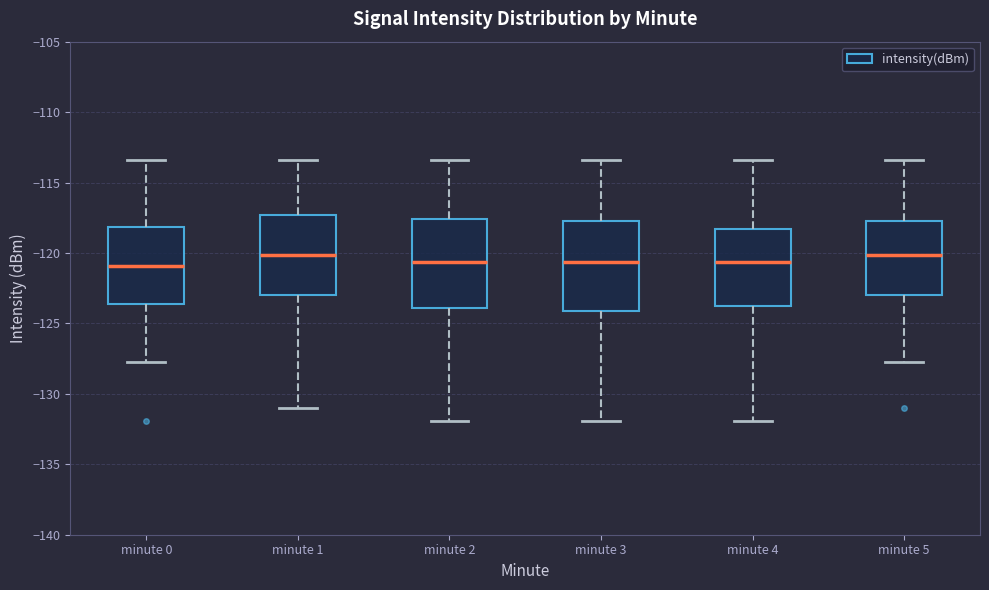

Reading left to right, read every box against the y-axis: the position of its median line, the range the box covers, and the ends of its whiskers. The values are not printed on the chart, so give them approximately, as read against the axis.

minute 0: median -121.0, box -123.5 to -118.0, whiskers -127.5 to -113.5
minute 1: median -120.0, box -123.0 to -117.5, whiskers -131.0 to -113.5
minute 2: median -120.5, box -124.0 to -117.5, whiskers -132.0 to -113.5
minute 3: median -120.5, box -124.0 to -117.5, whiskers -132.0 to -113.5
minute 4: median -120.5, box -124.0 to -118.5, whiskers -132.0 to -113.5
minute 5: median -120.0, box -123.0 to -117.5, whiskers -127.5 to -113.5